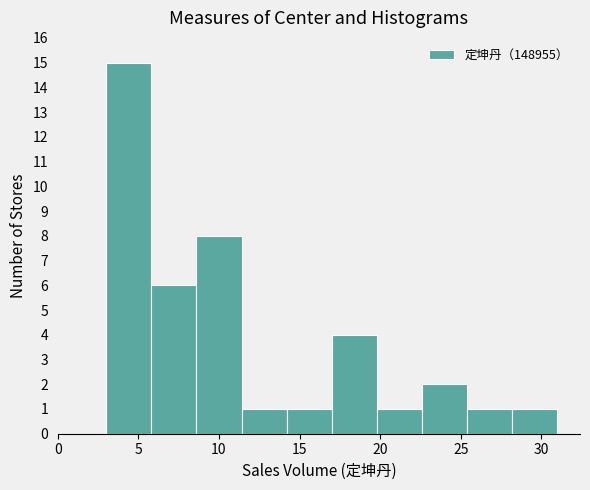

Reading left to right, transcribe this chart: for each bar, give the range it covers on the x-axis and its height. Neither the bar edges nor the heights are printed on the chart, so give them approximately, as read against the axes.

3.0 to 5.8: 15
5.8 to 8.6: 6
8.6 to 11.4: 8
11.4 to 14.2: 1
14.2 to 17.0: 1
17.0 to 19.8: 4
19.8 to 22.6: 1
22.6 to 25.4: 2
25.4 to 28.2: 1
28.2 to 31.0: 1